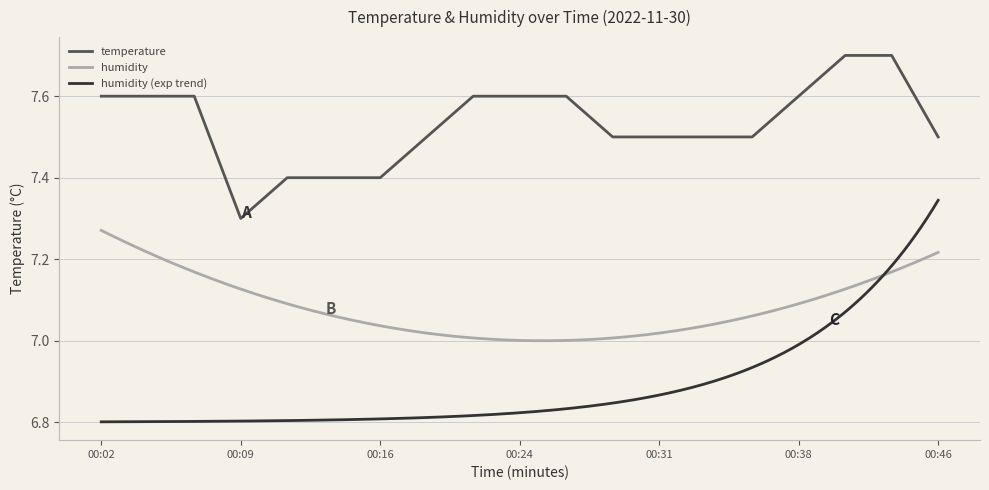

Is it true that the value at 00:33 is 7.5?

True